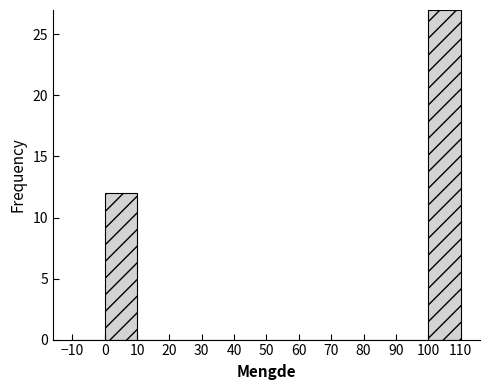

Reading left to right, list every bar in this chart as the range it spans on the x-axis followed by its height. The values are not printed on the chart, so give them approximately, as read against the axis.

-10 to 0: 0
0 to 10: 12
10 to 20: 0
20 to 30: 0
30 to 40: 0
40 to 50: 0
50 to 60: 0
60 to 70: 0
70 to 80: 0
80 to 90: 0
90 to 100: 0
100 to 110: 27